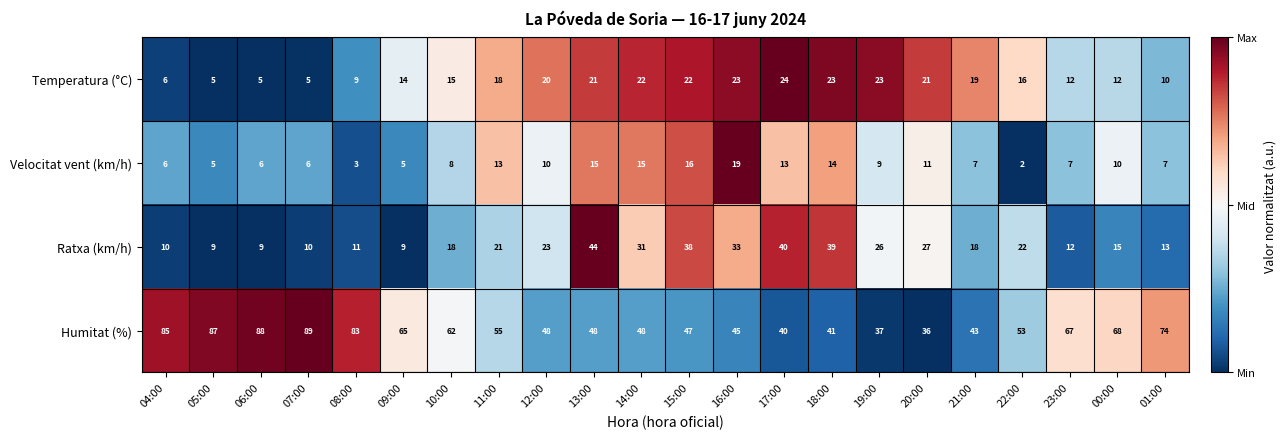

At 22:00, list the series in order from smallest to largest.

Velocitat vent (km/h), Temperatura (°C), Ratxa (km/h), Humitat (%)